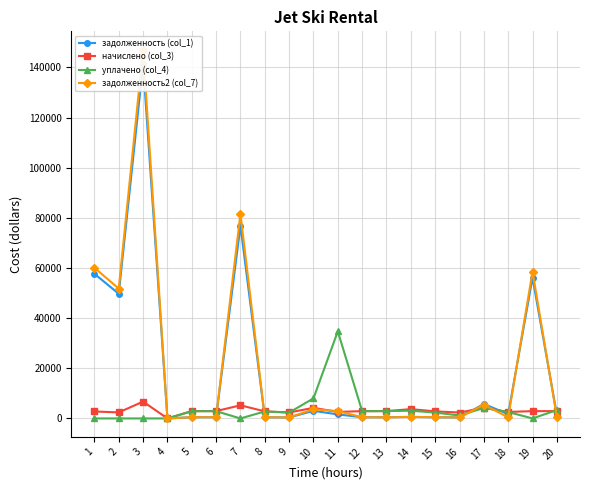

At which category does the chart reach its minimum across all series?

4